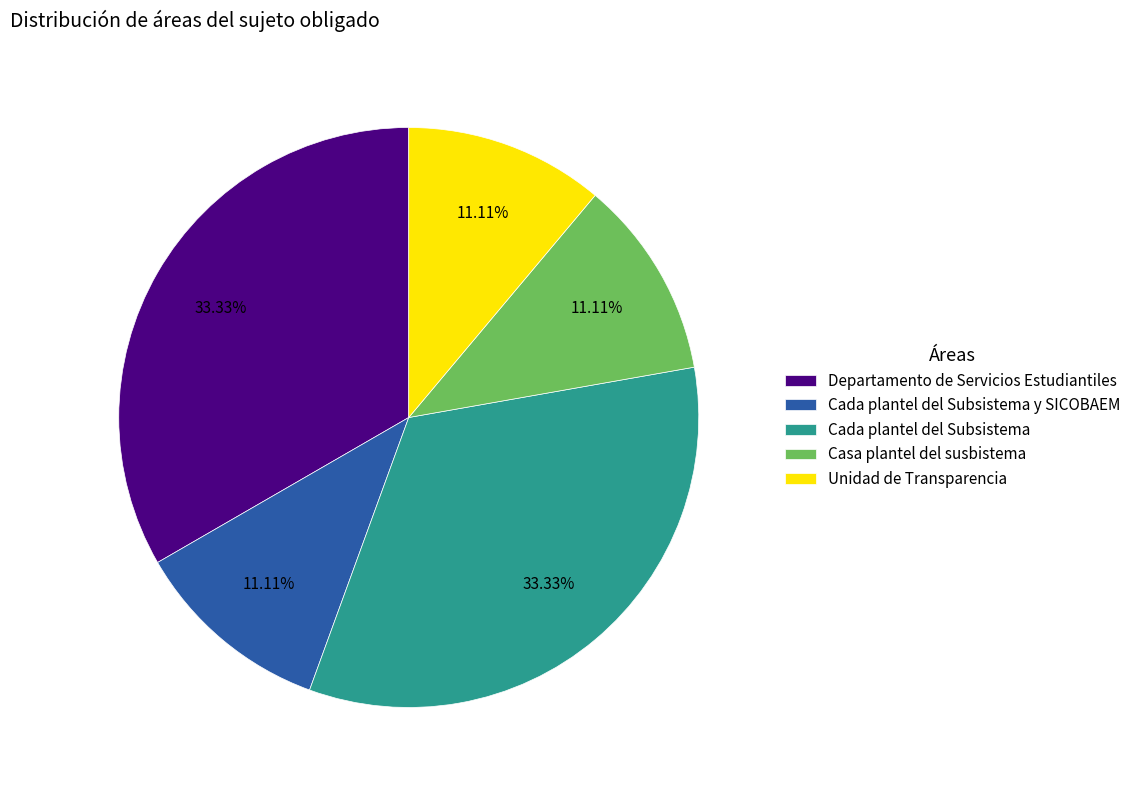

To the nearest percent, what percentage of the pie is Departamento de Servicios Estudiantiles?

33%